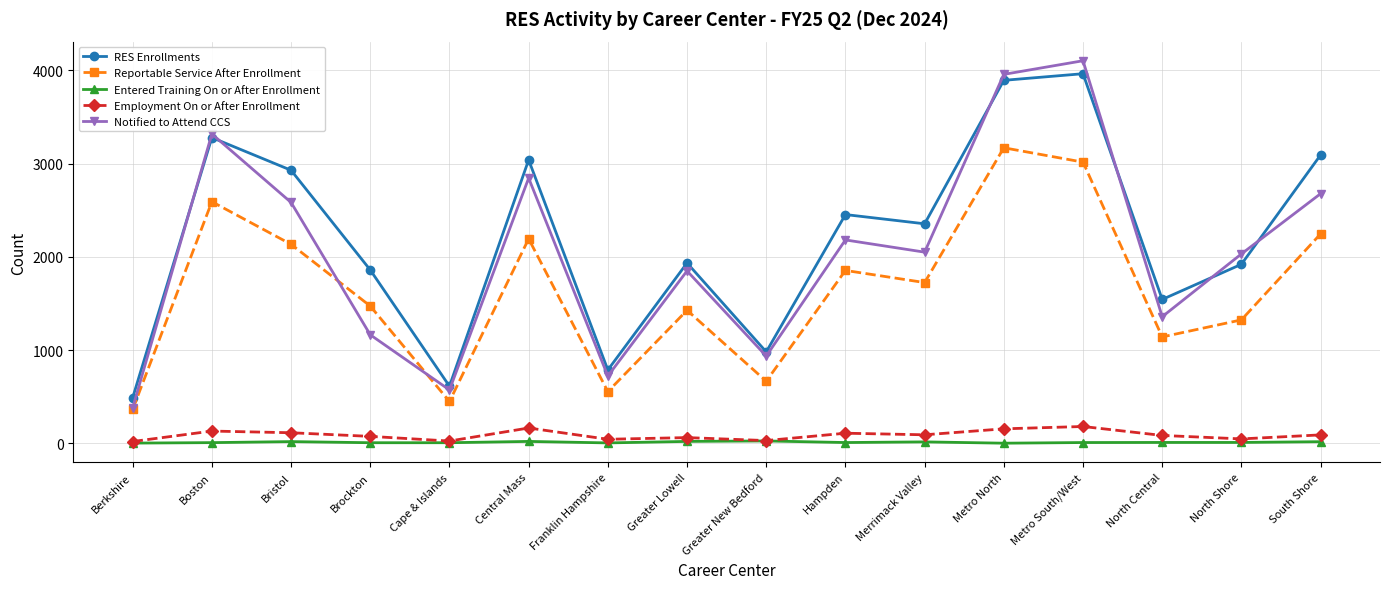

The Reportable Service After Enrollment series shows 551 at North Central. True or false?

False